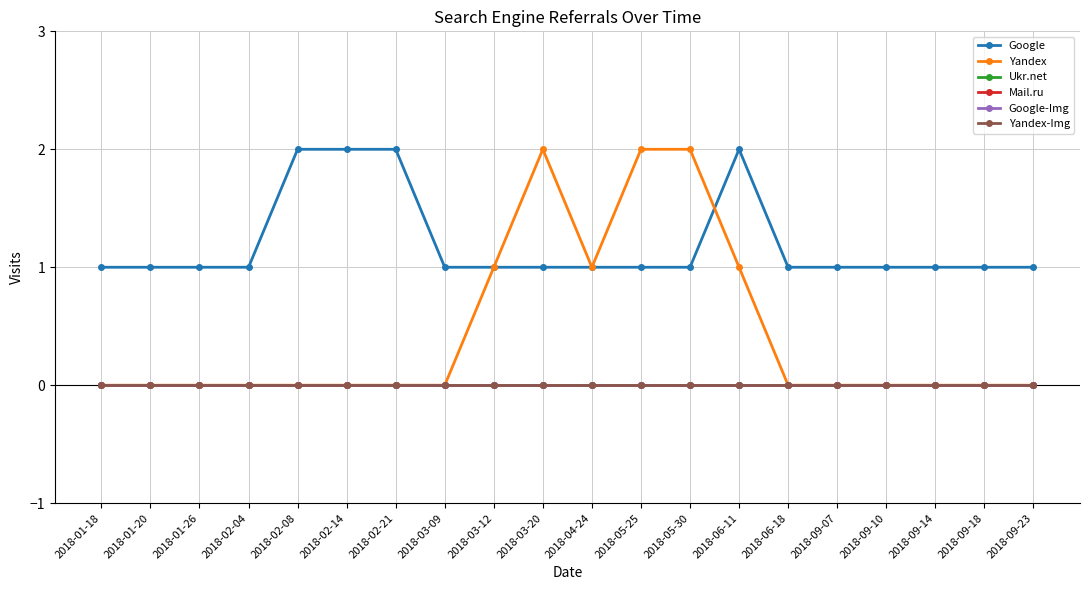

True or false: Yandex and Mail.ru intersect in this chart.

False